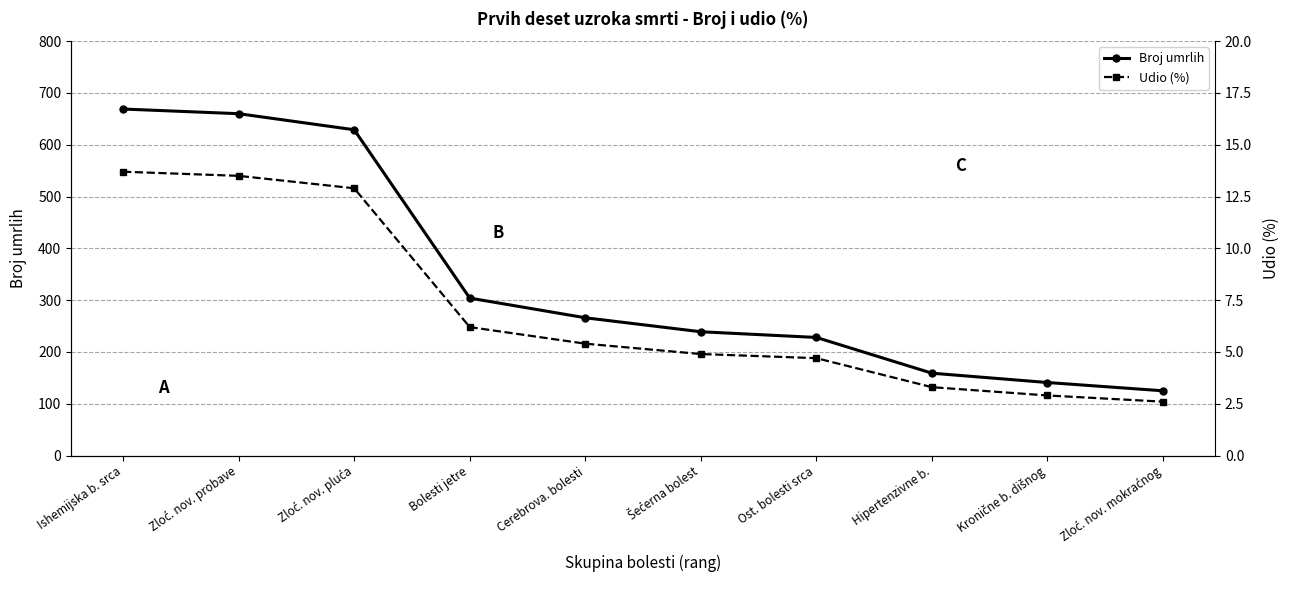

The Broj umrlih series shows 125.0 at Zloć. nov. mokraćnog. True or false?

True